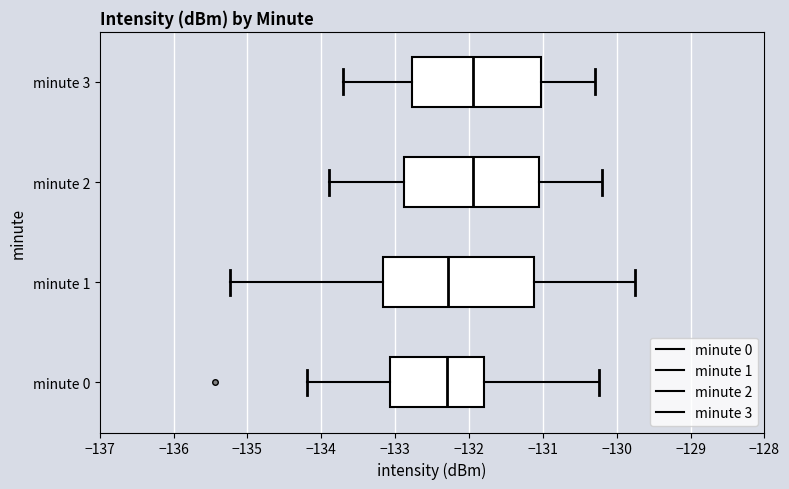

Comparing the boxes themselves (not the whiskers), which one is the widest?

minute 1